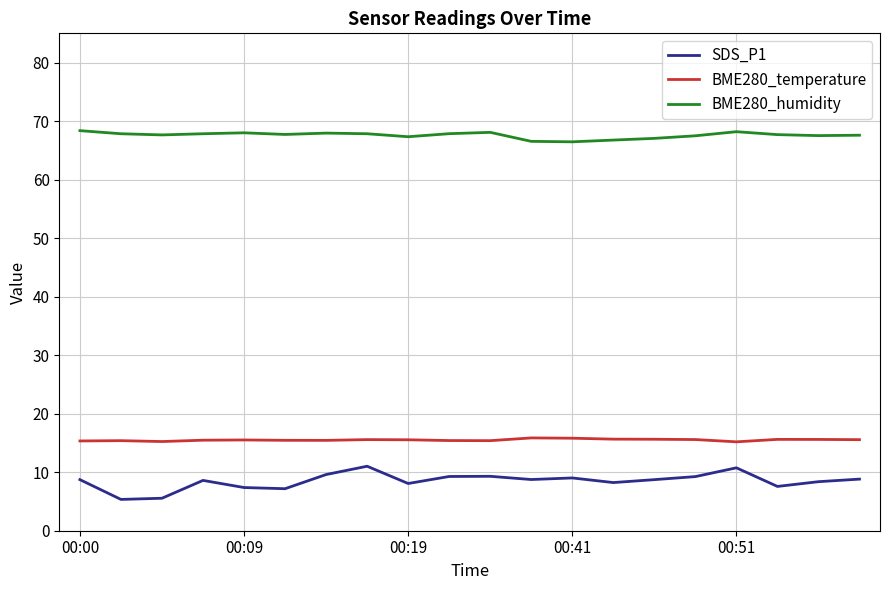

What is the greatest value displayed?

68.4